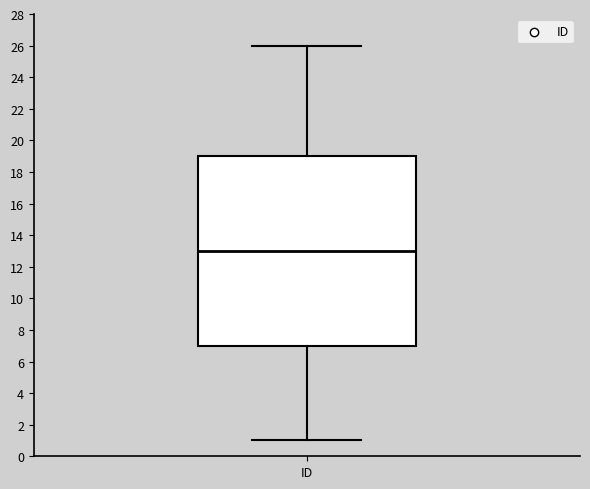

Where does the median line of the box for ID sit on the y-axis? The values are not printed on the chart, so give them approximately, as read against the axis.

13